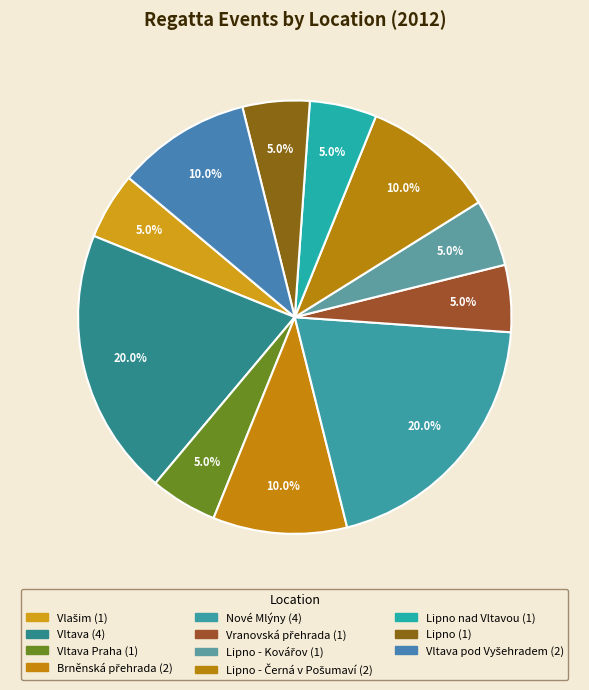

What is the smallest slice in the pie chart?

Vlašim